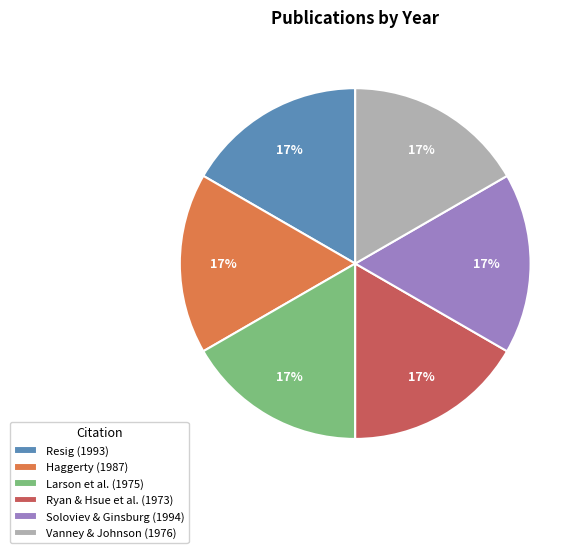

Combined, do Larson et al. (1975) and Ryan & Hsue et al. (1973) account for over 50%?

No